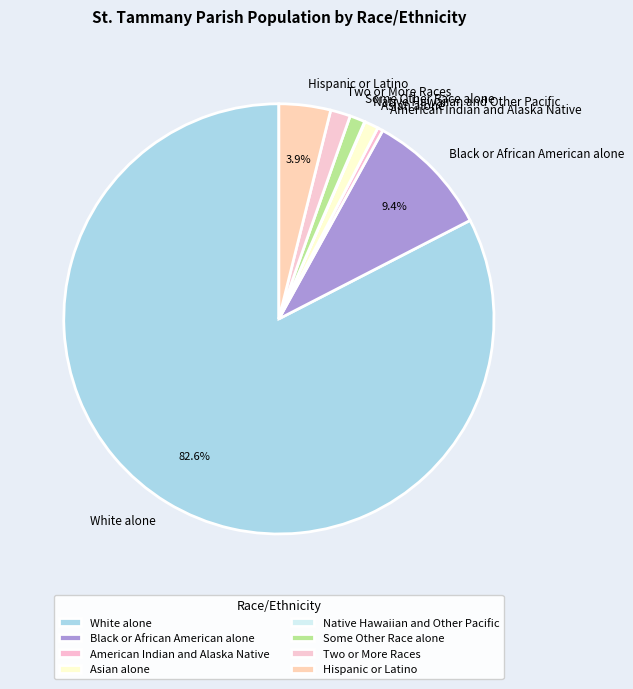

Which has a higher value, Two or More Races or American Indian and Alaska Native?

Two or More Races